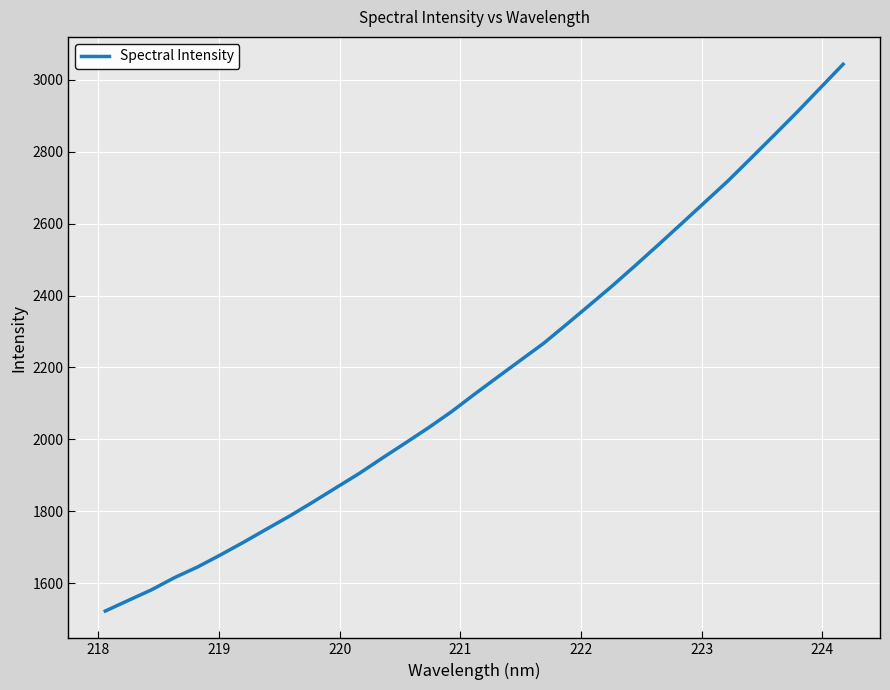

What is the smallest value displayed?

1522.6